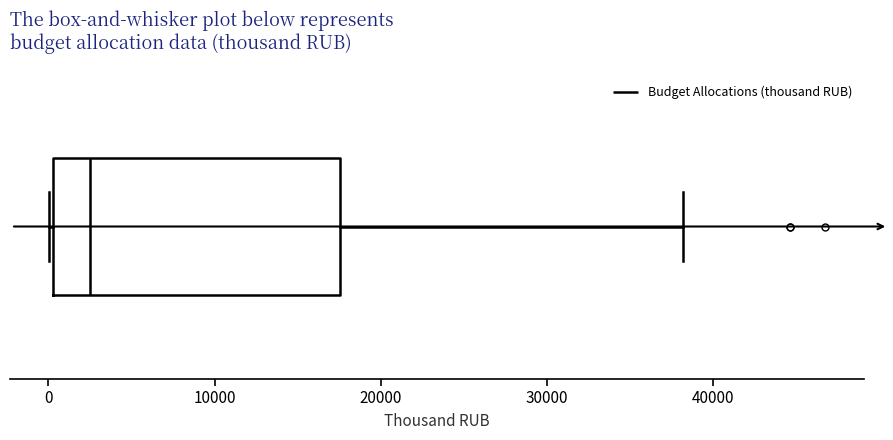

Where does the median line of the box sit on the x-axis? The values are not printed on the chart, so give them approximately, as read against the axis.

2000